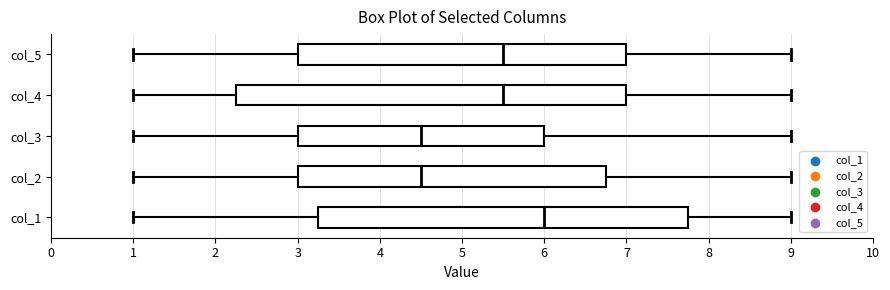

Where is the right edge of the box for col_2 on the x-axis? The values are not printed on the chart, so give them approximately, as read against the axis.

6.8